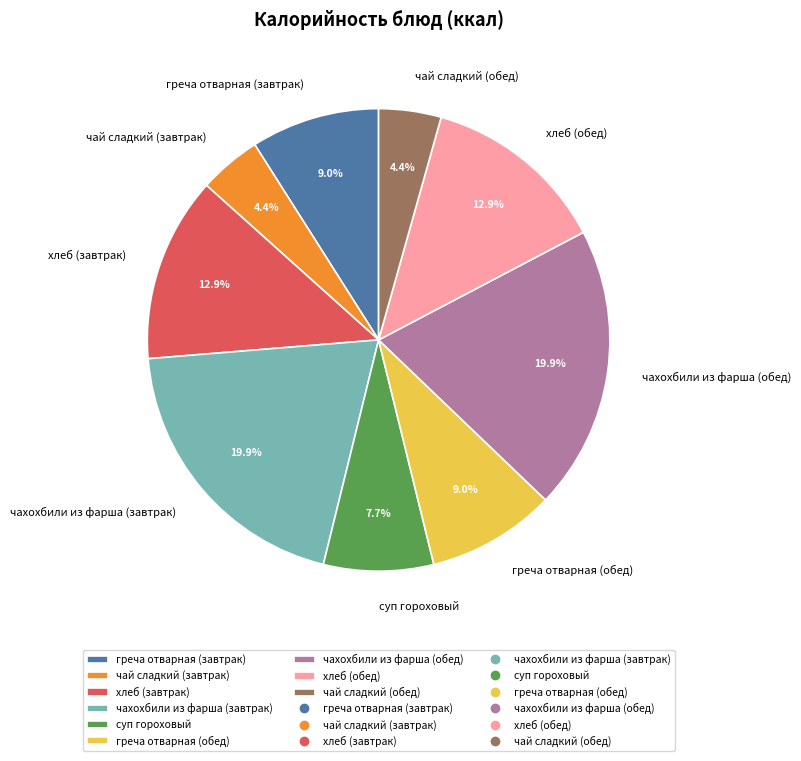

What is the ratio of the value at чахохбили из фарша (завтрак) to the value at чахохбили из фарша (обед)?

1.0